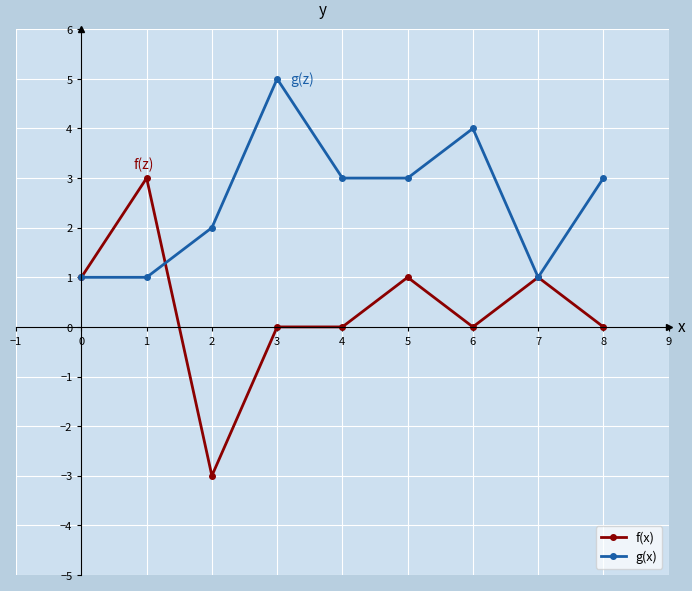

What is the maximum value shown in the chart?

5